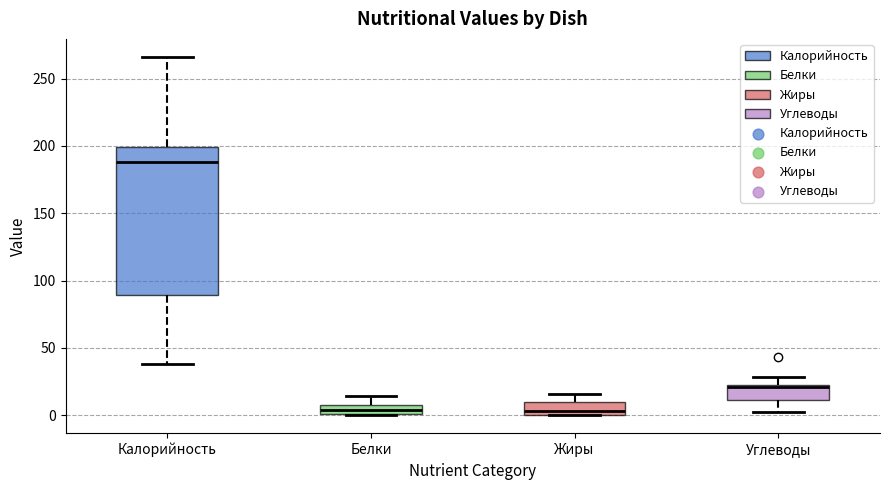

Where is the lower edge of the box for Калорийность on the y-axis? The values are not printed on the chart, so give them approximately, as read against the axis.

90